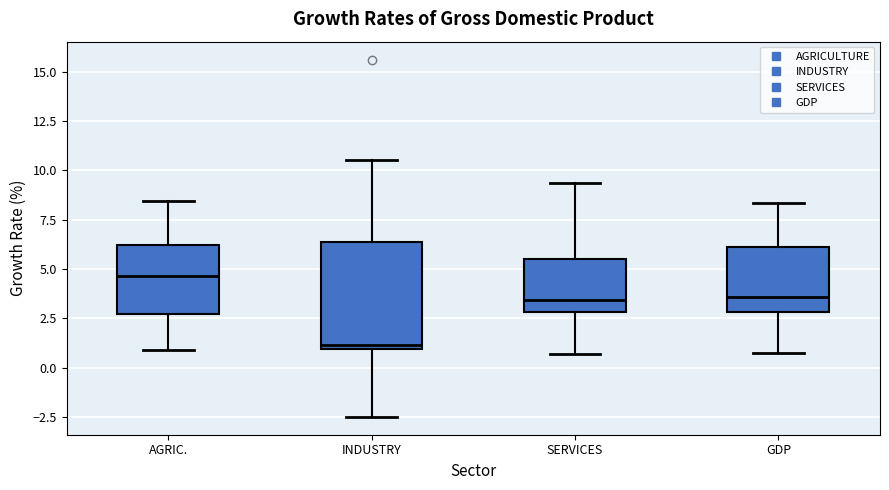

Where does the upper whisker of the box for AGRIC. end on the y-axis? The values are not printed on the chart, so give them approximately, as read against the axis.

8.5